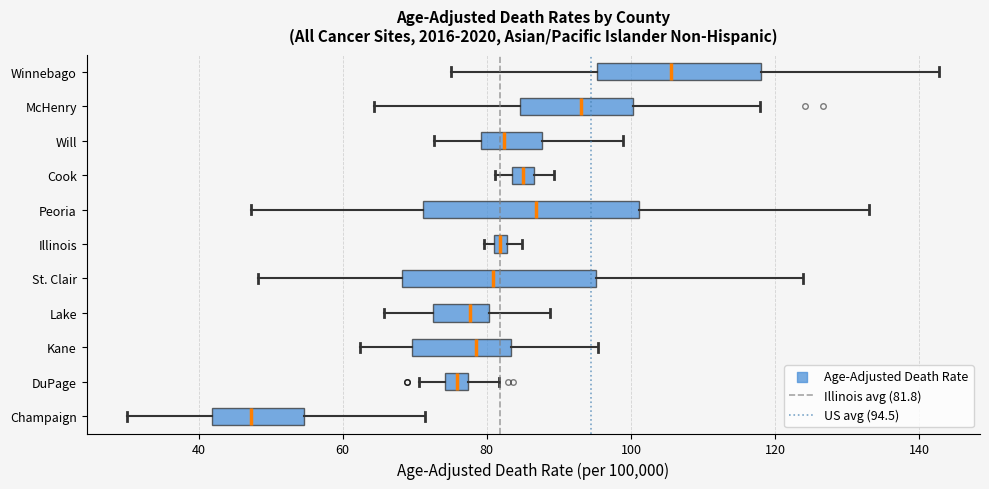

Where does the left whisker of the box for Kane end on the x-axis? The values are not printed on the chart, so give them approximately, as read against the axis.

62